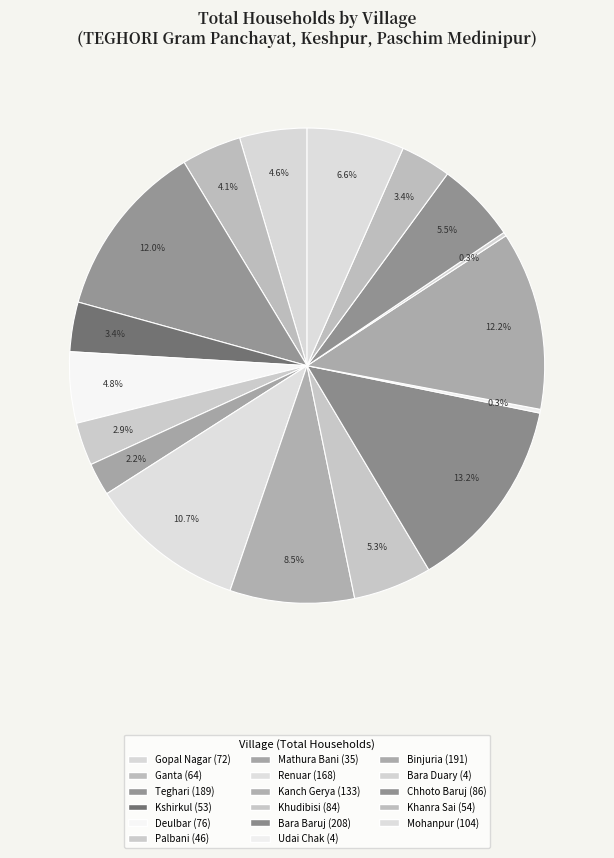

What percentage is NOT represented by Renuar?

89.3%